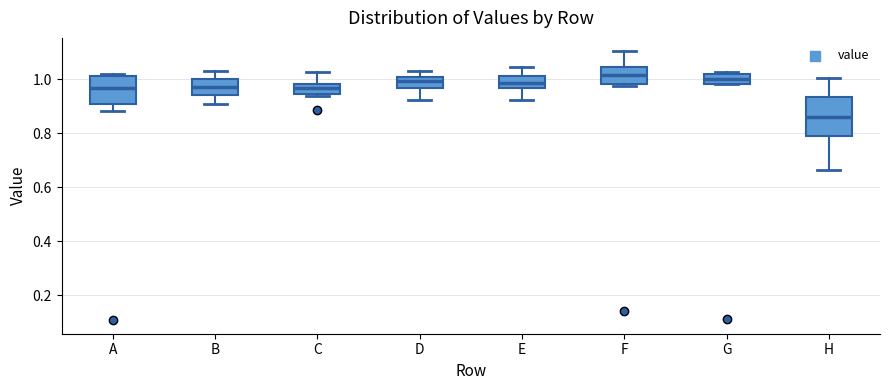

Reading left to right, transcribe this box plot: for each box, give where its median line is, the range the box spans, and where its two whiskers end, as read against the y-axis. The values are not printed on the chart, so give them approximately, as read against the axis.

A: median 0.96, box 0.90 to 1.02, whiskers 0.88 to 1.02
B: median 0.98, box 0.94 to 1.00, whiskers 0.90 to 1.04
C: median 0.96, box 0.94 to 0.98, whiskers 0.94 (just below the box's lower edge) to 1.02
D: median 1.00 (just below the box's upper edge), box 0.96 to 1.00, whiskers 0.92 to 1.02
E: median 0.98, box 0.96 to 1.02, whiskers 0.92 to 1.04
F: median 1.02, box 0.98 to 1.04, whiskers 0.98 (just below the box's lower edge) to 1.10
G: median 1.00, box 0.98 to 1.02, whiskers 0.98 to 1.02 (just above the box's upper edge)
H: median 0.86, box 0.78 to 0.94, whiskers 0.66 to 1.00